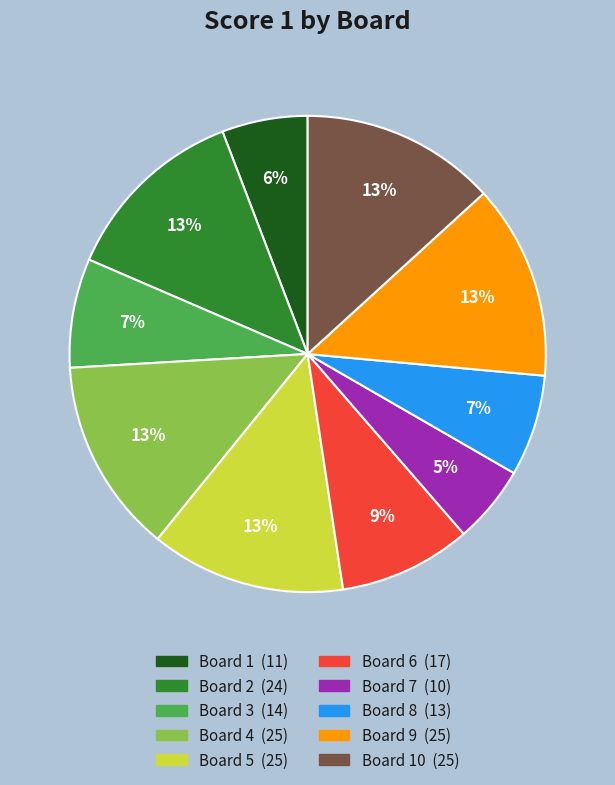

To the nearest percent, what is the average slice percentage?

10%